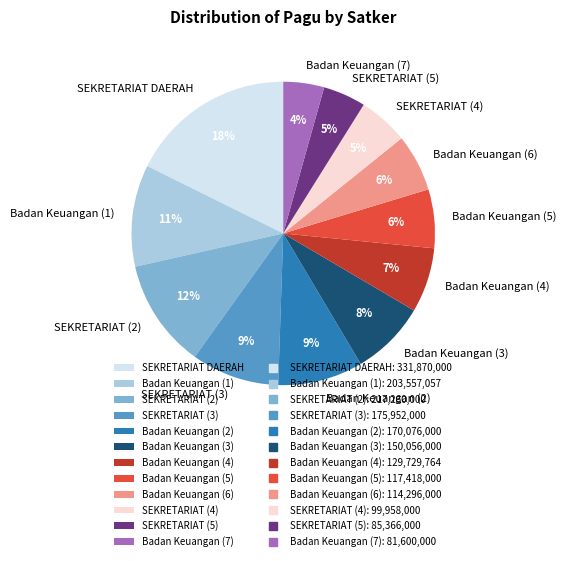

Which category has the biggest portion of the pie?

SEKRETARIAT DAERAH